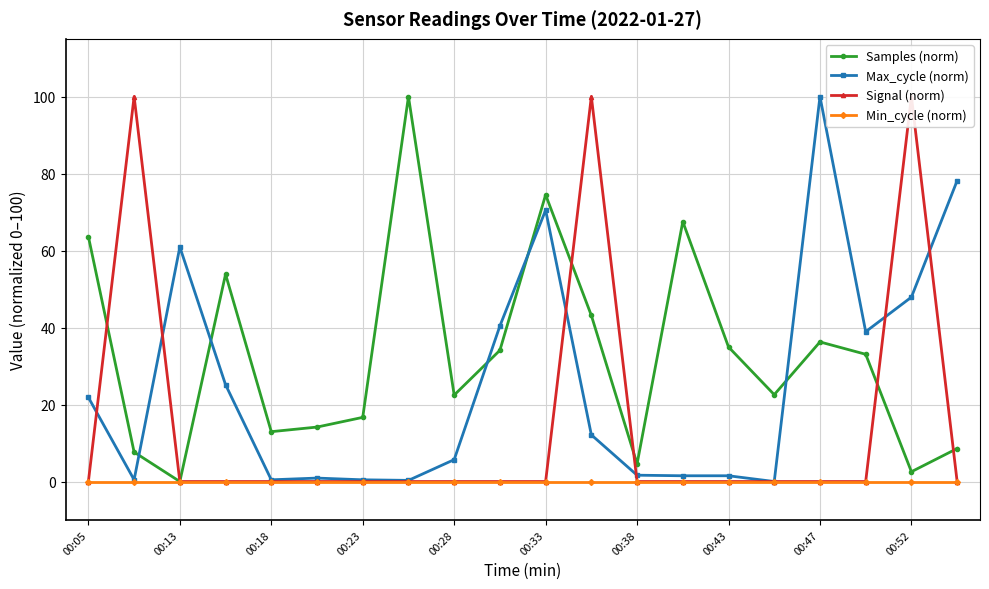

What is the greatest value displayed?

100.0